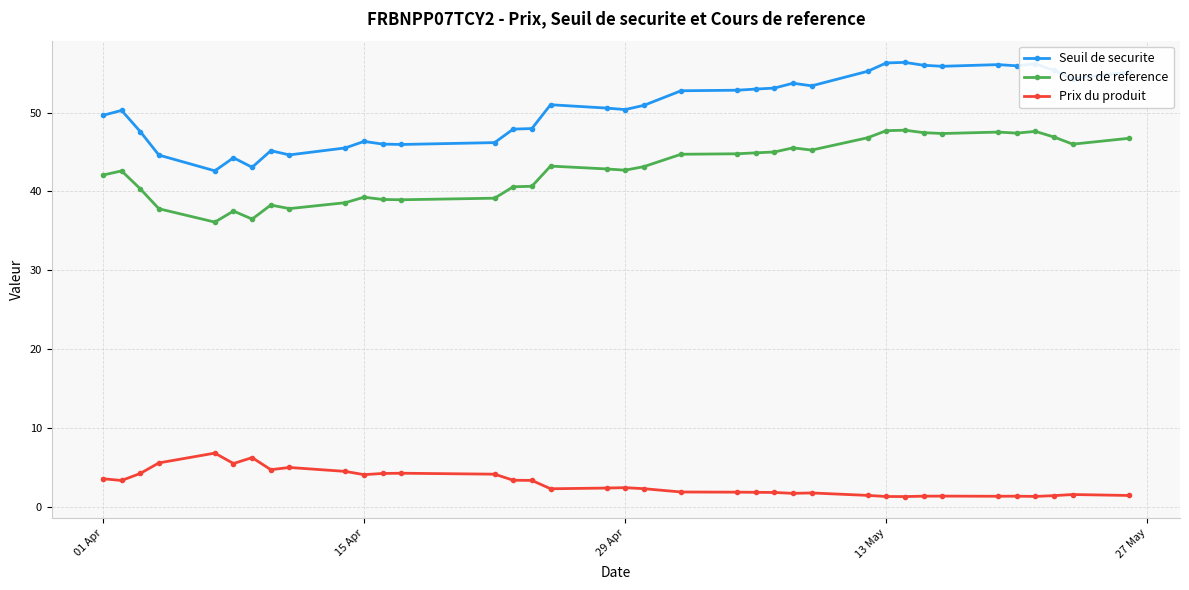

Which series has the largest range (max minus min)?

Seuil de securite